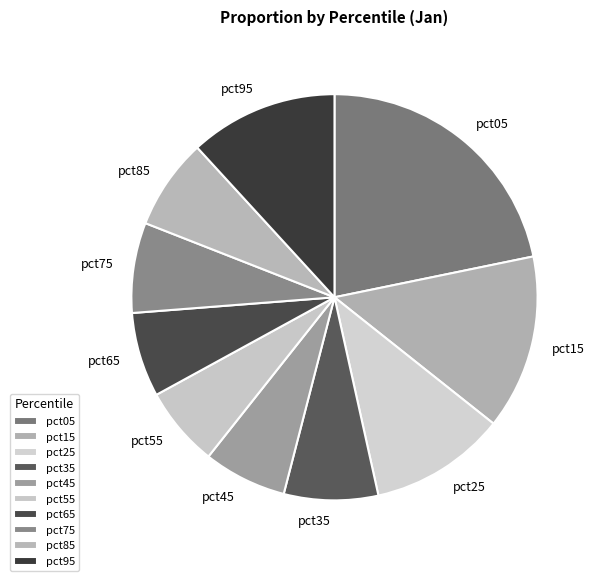

True or false: pct65 accounts for 19% of the total.

False